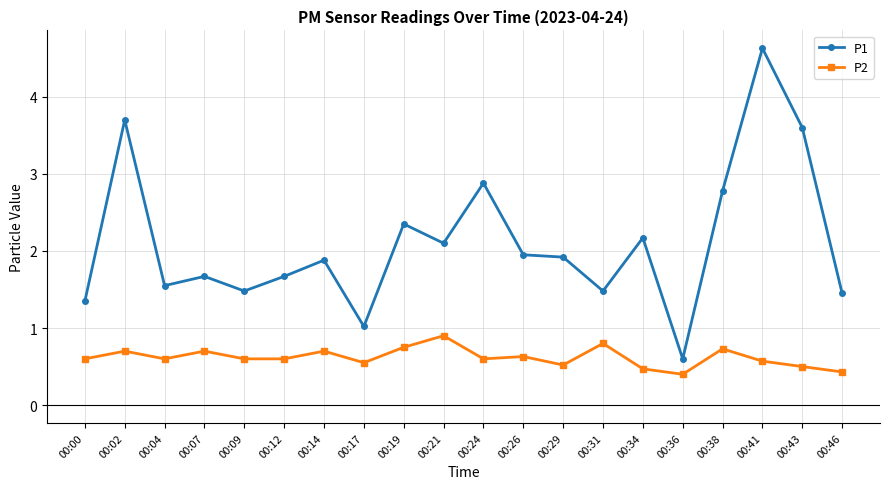

Count the P2 values in the range 0 to 1.

20